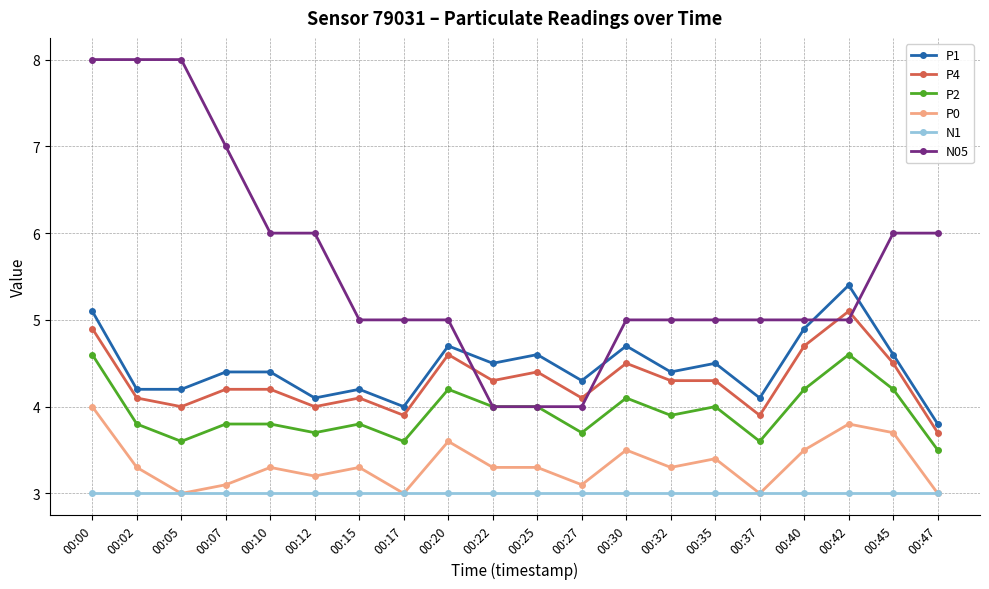

True or false: P0 and P2 cross at least once.

False